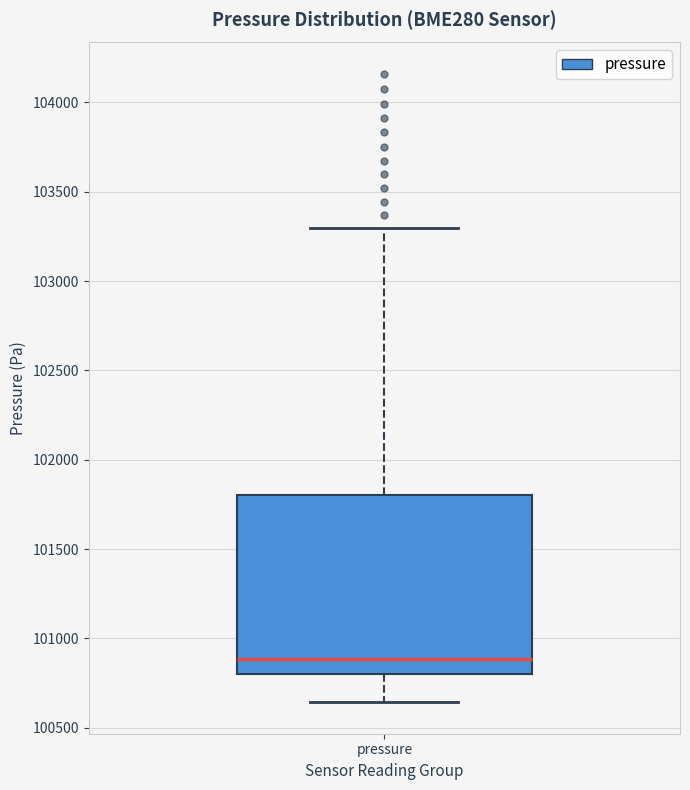

Read this box plot against the y-axis: the position of the median line, the range covered by the box, and the ends of both whiskers. The values are not printed on the chart, so give them approximately, as read against the axis.

median 100900, box 100800 to 101800, whiskers 100650 to 103300